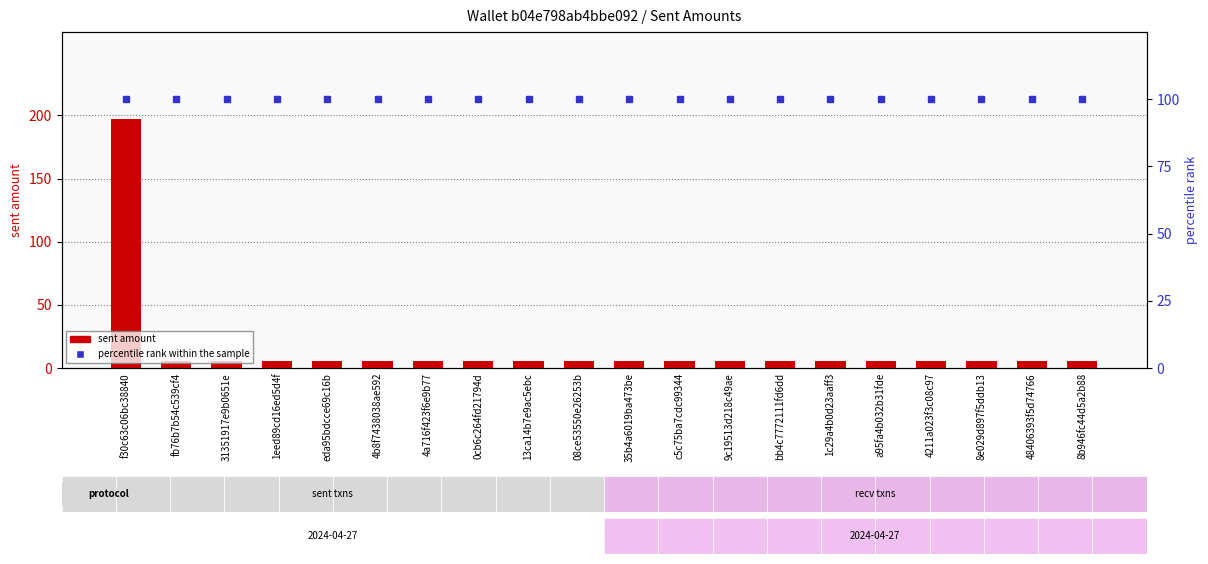

What is the greatest value displayed?

197.1